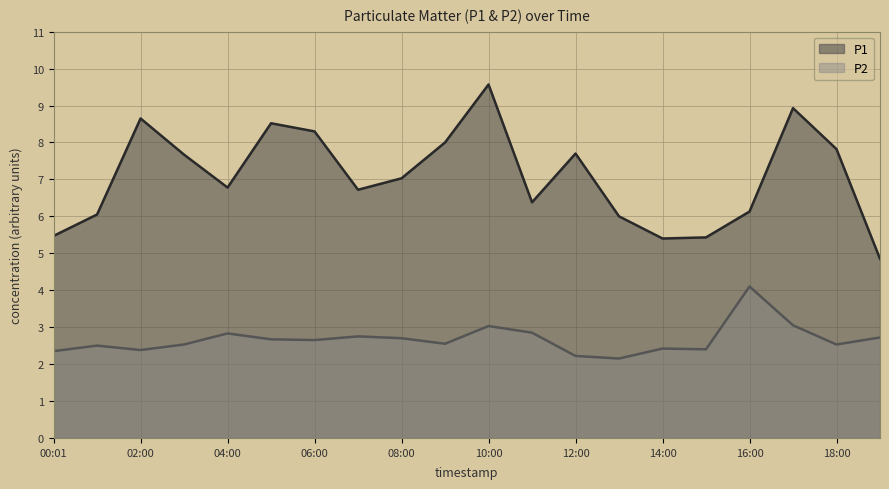

What is the greatest value displayed?

9.6